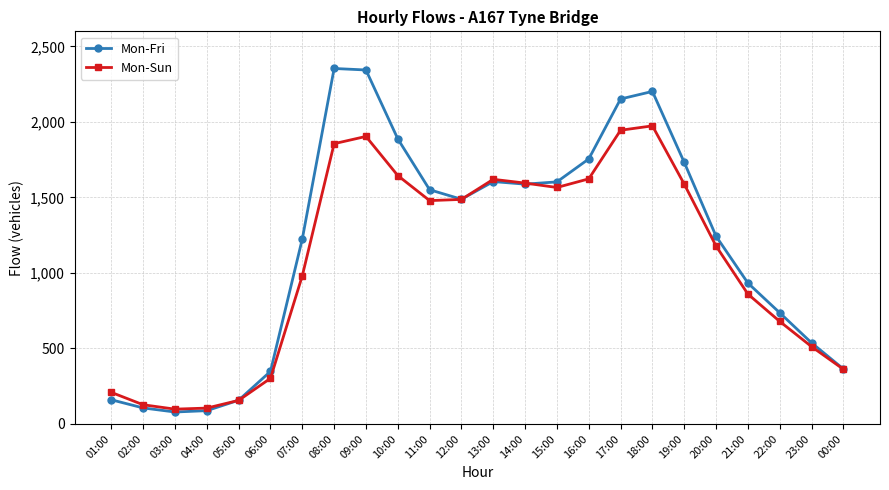

What is the minimum value for Mon-Fri?

79